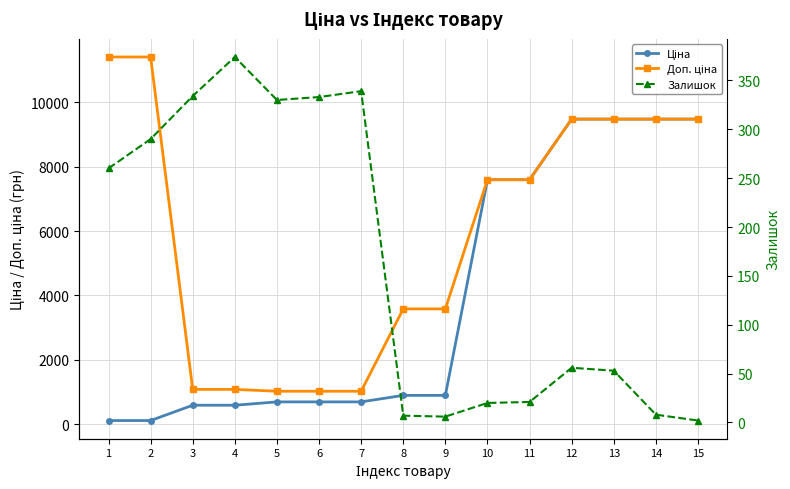

Is the value of Залишок at 12 greater than the value of Ціна at 10?

No